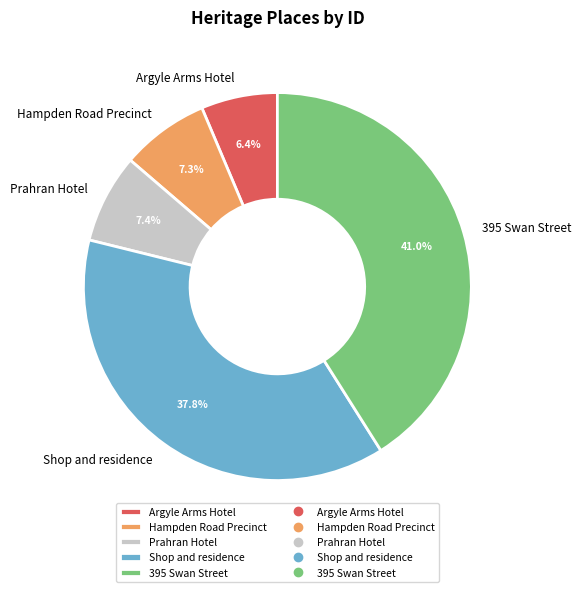

To the nearest percent, what percentage of the pie is Prahran Hotel?

7%